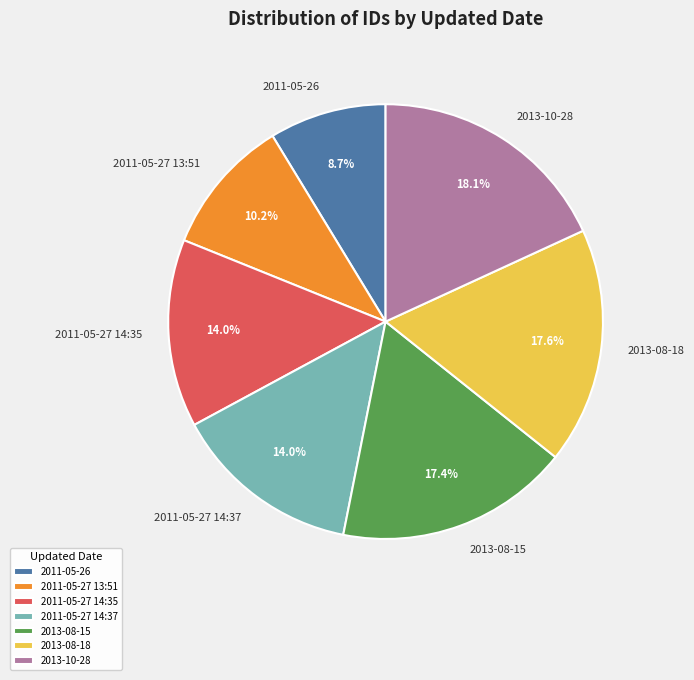

Count the number of slices in the pie.

7